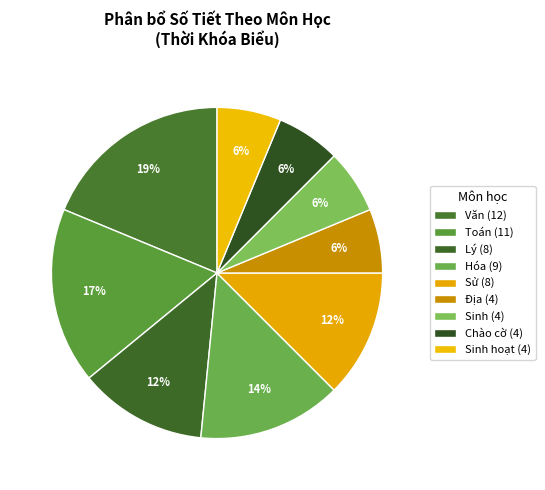

How many slices are in this pie chart?

9